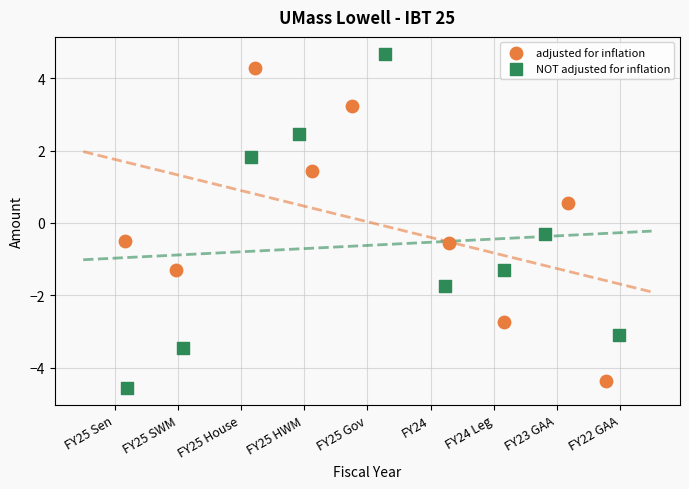

Which series contains the highest Y value?

NOT adjusted for inflation